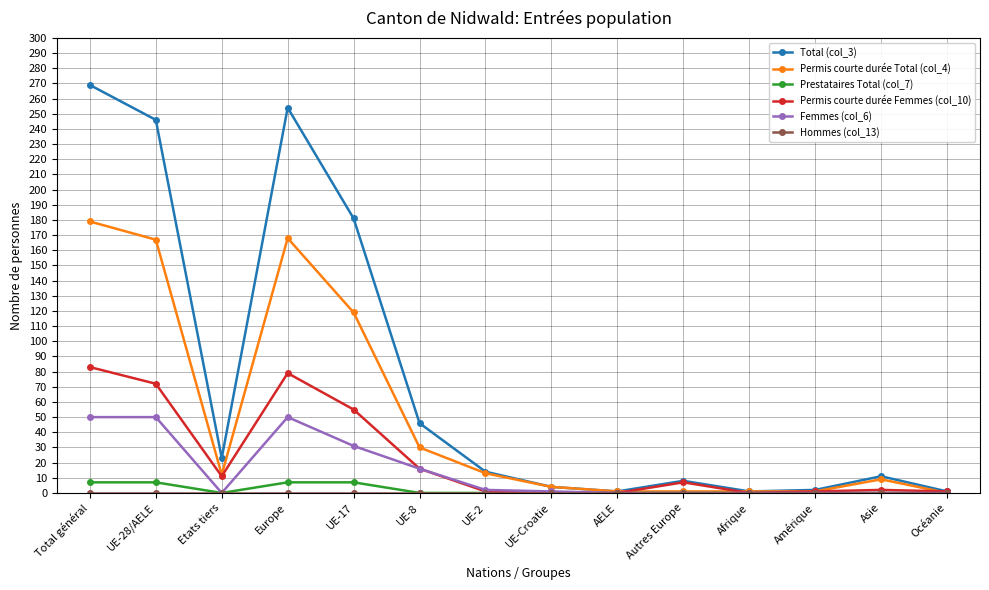

Count the number of data series in this chart.

6